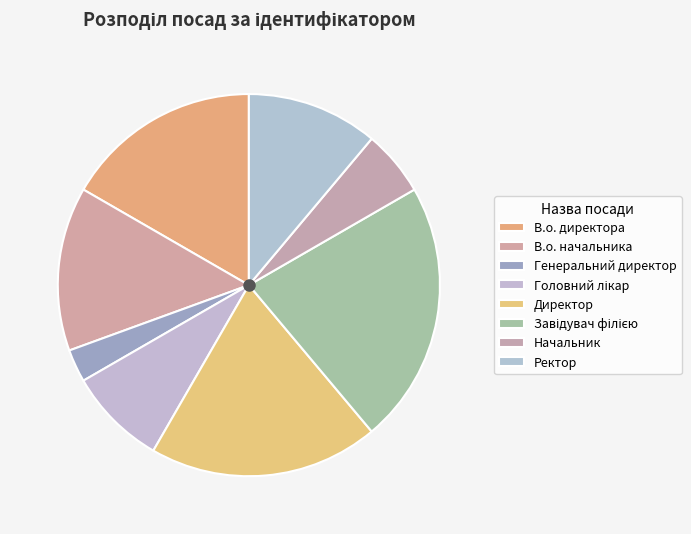

Approximately how many times larger is the value at Начальник compared to В.о. начальника?

0.4